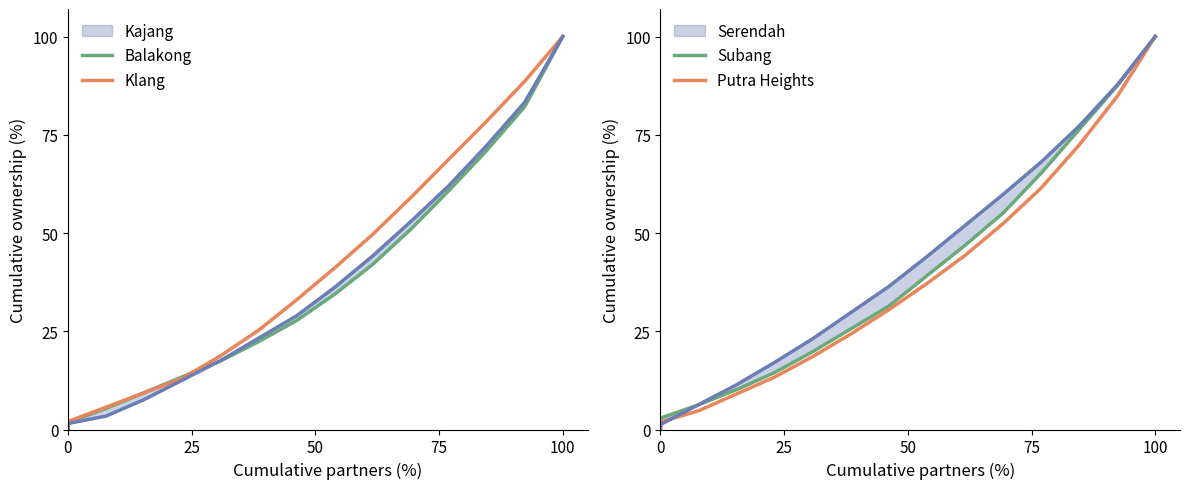

True or false: Putra Heights and Klang cross at least once.

True